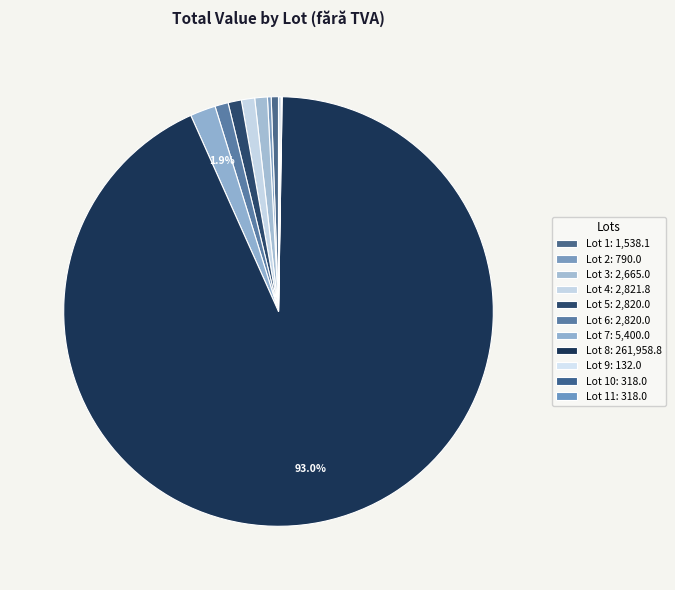

Count the number of slices in the pie.

11